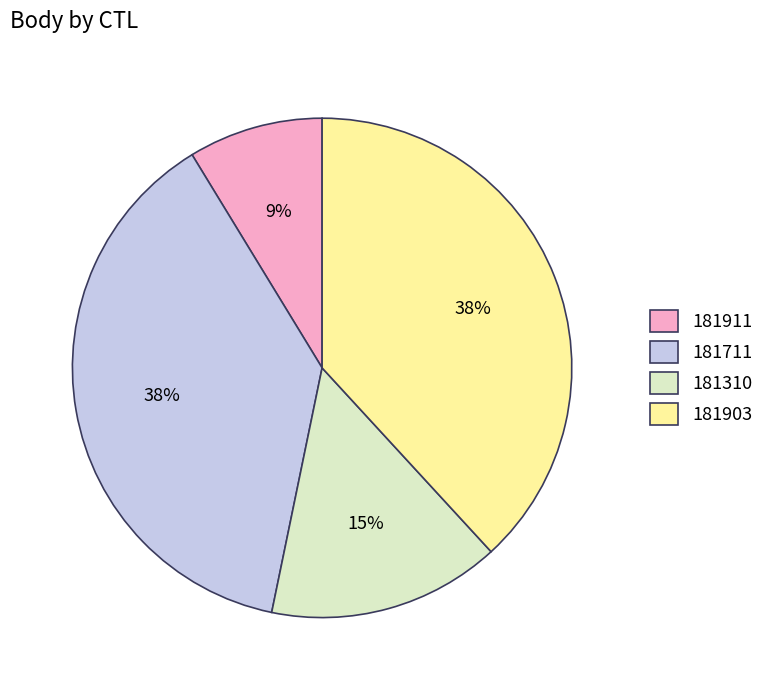

Approximately how many times larger is the value at 181711 compared to 181310?

2.5